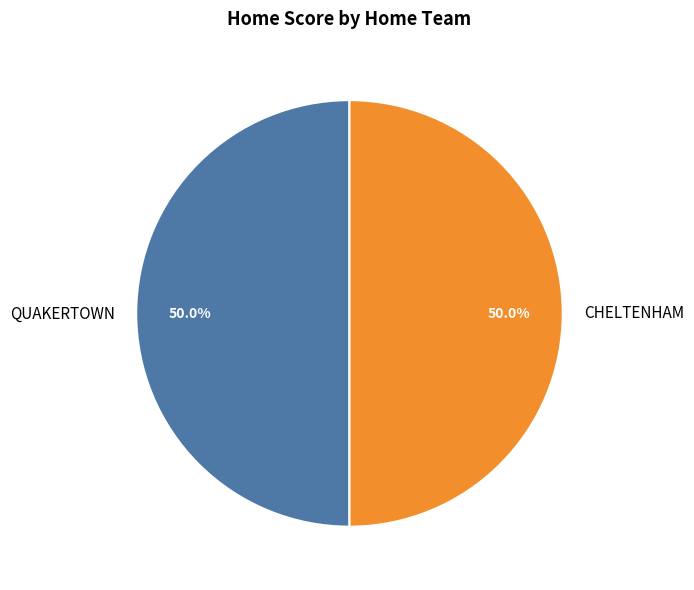

What is the total percentage of CHELTENHAM and QUAKERTOWN?

100.0%